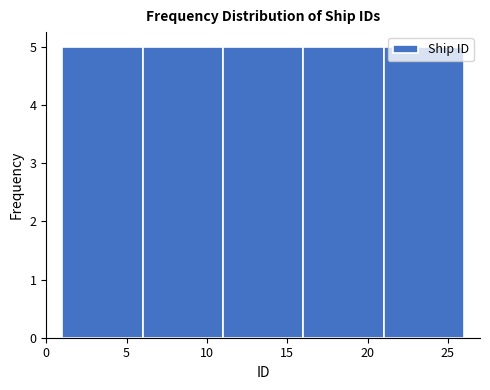

What is the height of the bar covering 16 to 21 on the x-axis? The values are not printed on the chart, so give them approximately, as read against the axis.

5